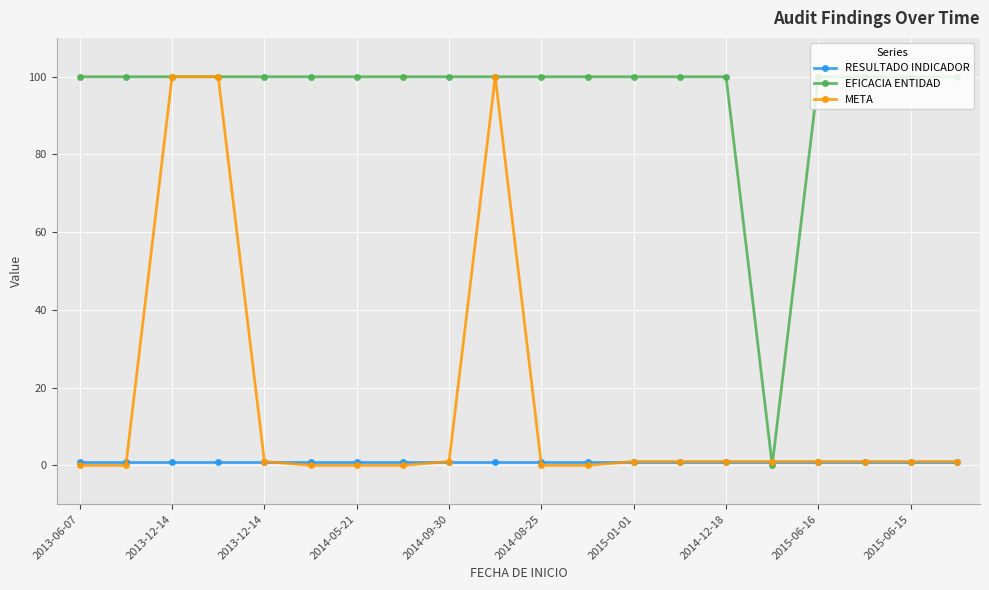

List the series in order of their overall mean, highest first.

EFICACIA ENTIDAD, META, RESULTADO INDICADOR